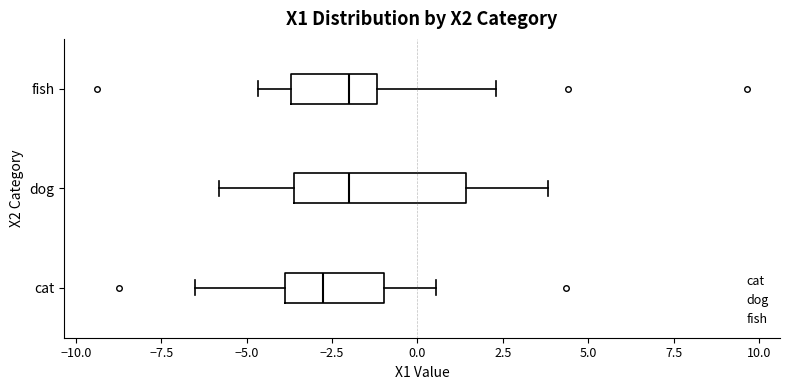

Reading bottom to top, transcribe this box plot: for each box, give where its median line is, the range the box spans, and where its two whiskers end, as read against the x-axis. The values are not printed on the chart, so give them approximately, as read against the axis.

cat: median -3.0, box -4.0 to -1.0, whiskers -6.5 to 0.5
dog: median -2.0, box -3.5 to 1.5, whiskers -6.0 to 4.0
fish: median -2.0, box -3.5 to -1.0, whiskers -4.5 to 2.5